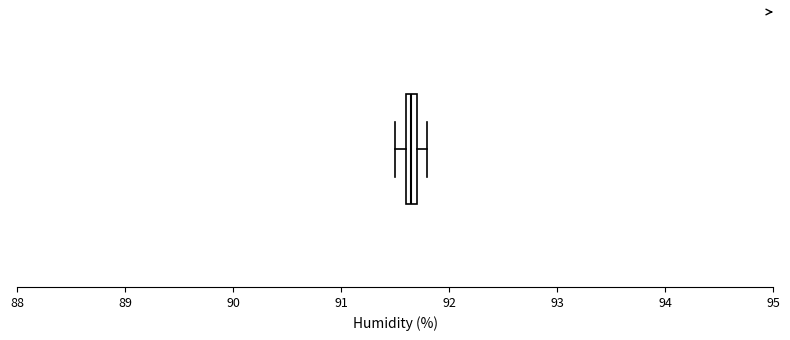

Where is the left edge of the box on the x-axis? The values are not printed on the chart, so give them approximately, as read against the axis.

91.6